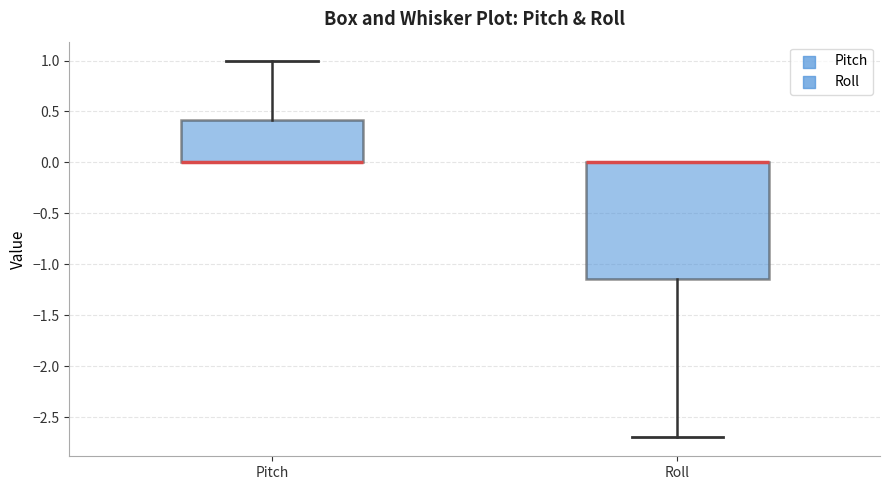

Reading left to right, read every box against the y-axis: the position of its median line, the range the box covers, and the ends of its whiskers. The values are not printed on the chart, so give them approximately, as read against the axis.

Pitch: median 0.00 (drawn on the box's lower edge), box 0.00 to 0.40, whiskers 0.00 to 1.00
Roll: median 0.00 (drawn on the box's upper edge), box -1.15 to 0.00, whiskers -2.70 to 0.00